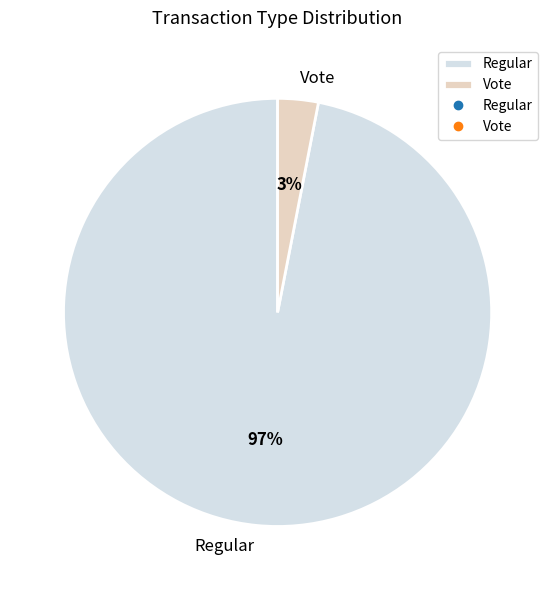

To the nearest percent, what is the average slice percentage?

50%